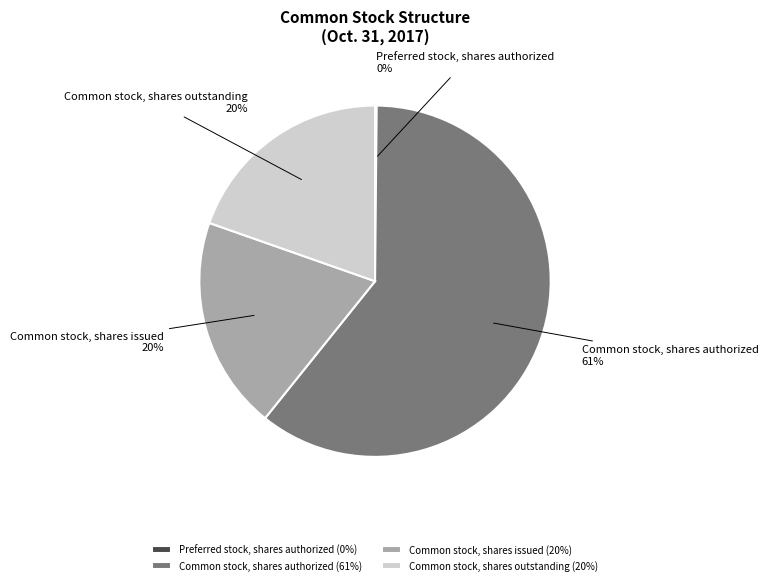

Does Common stock, shares authorized represent more than half of the total?

Yes